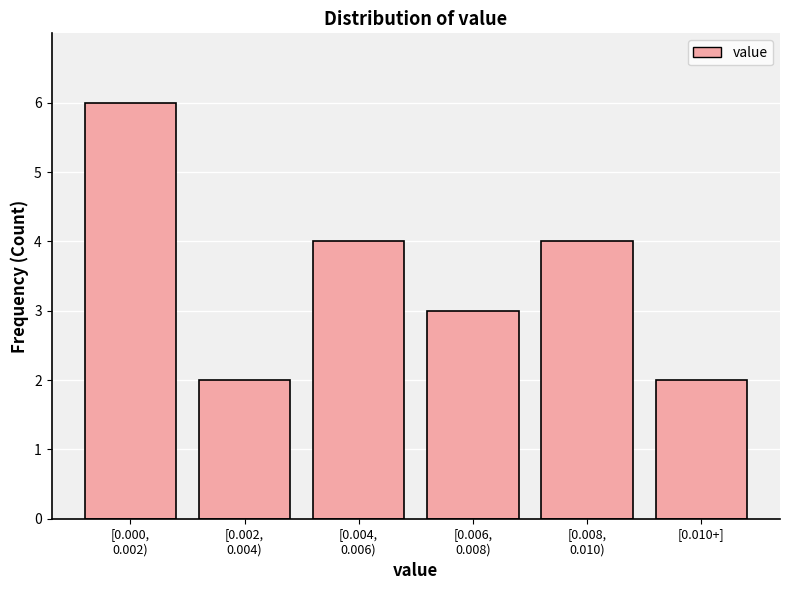

Reading left to right, list all the values displayed in this chart.

6	2	4	3	4	2